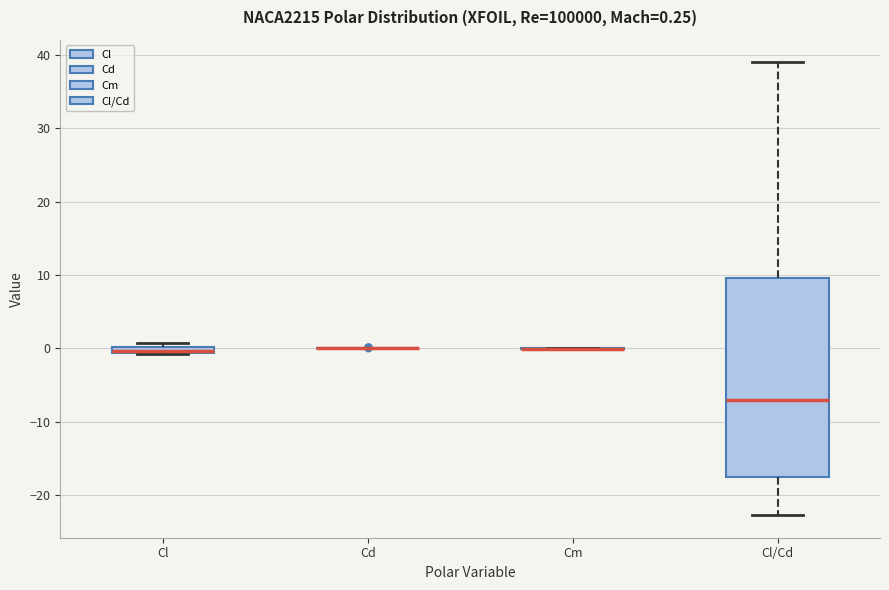

Comparing the boxes themselves (not the whiskers), which one is the tallest?

Cl/Cd